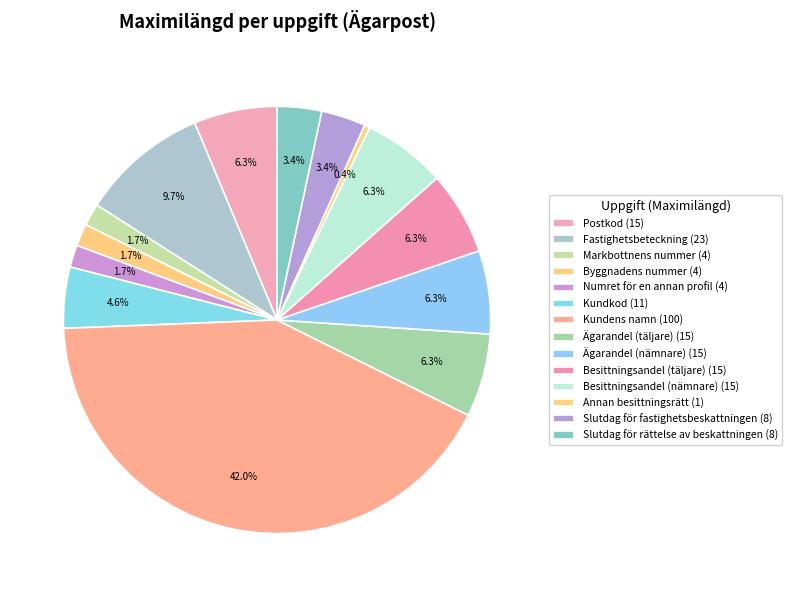

What is the smallest slice in the pie chart?

Annan besittningsrätt